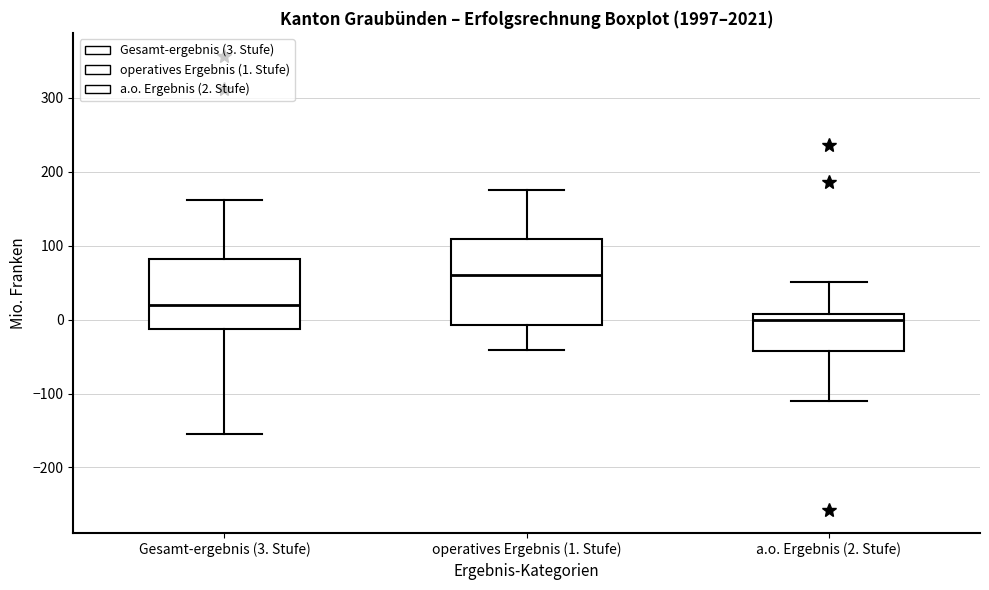

Reading left to right, read every box against the y-axis: the position of its median line, the range the box covers, and the ends of its whiskers. The values are not printed on the chart, so give them approximately, as read against the axis.

Gesamt-ergebnis (3. Stufe): median 20, box -10 to 80, whiskers -150 to 160
operatives Ergebnis (1. Stufe): median 60, box -10 to 110, whiskers -40 to 180
a.o. Ergebnis (2. Stufe): median 0, box -40 to 10, whiskers -110 to 50